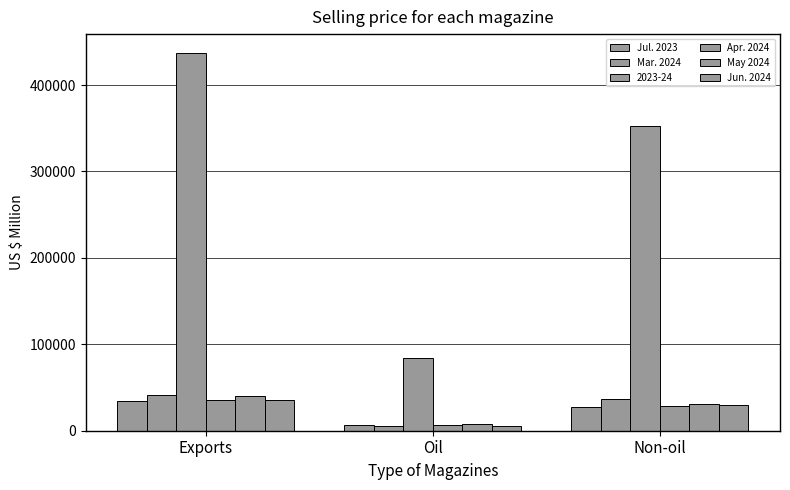

What is the sum of the Jun. 2024 values at Non-oil and Oil?

35167